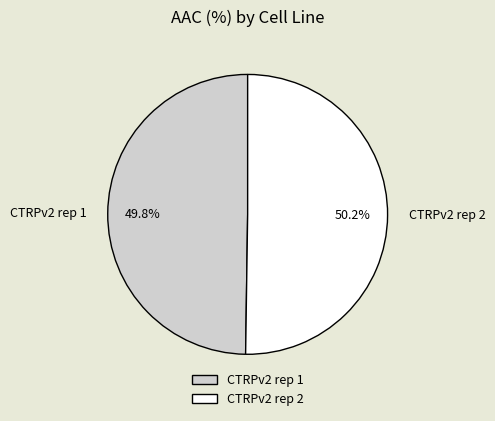

Approximately how many times larger is the value at CTRPv2 rep 1 compared to CTRPv2 rep 2?

1.0